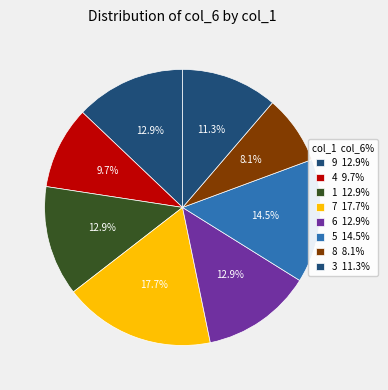

How many slices are in this pie chart?

8